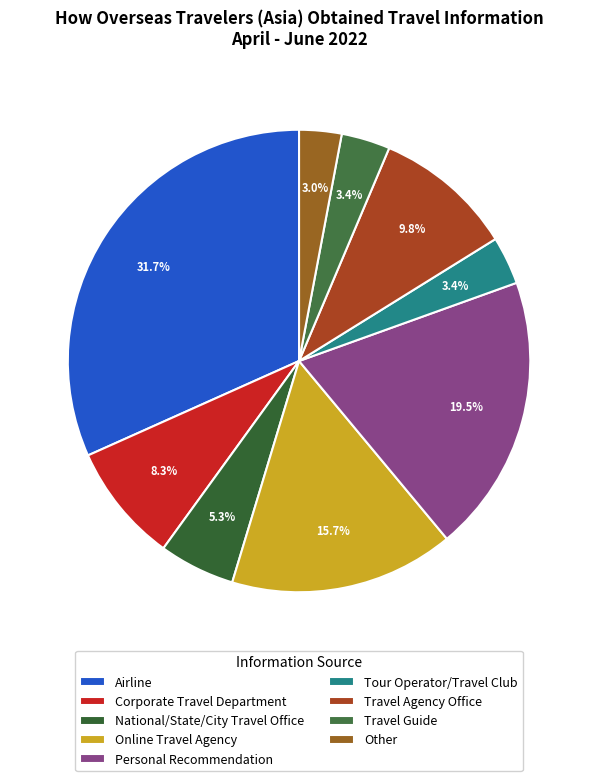

How many segments does this pie chart have?

9